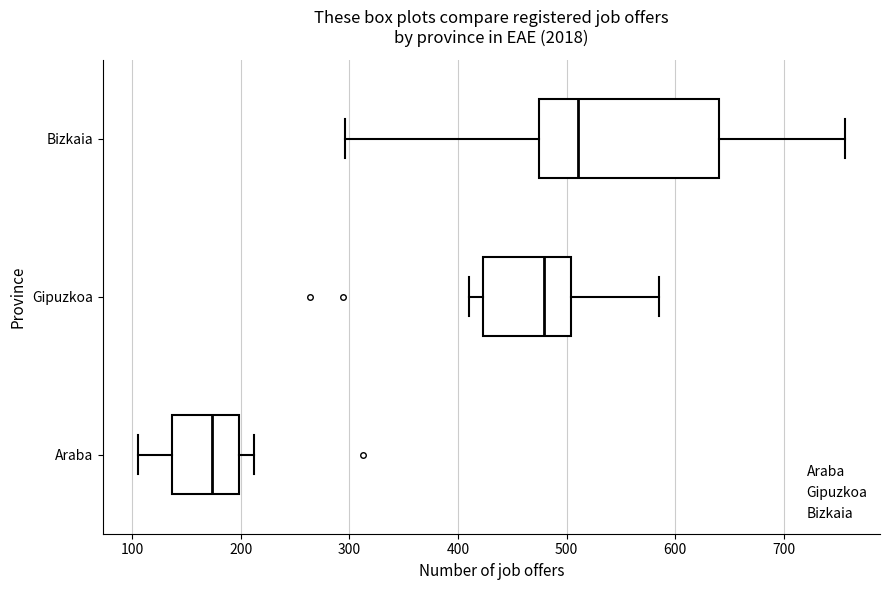

Reading bottom to top, transcribe this box plot: for each box, give where its median line is, the range the box spans, and where its two whiskers end, as read against the x-axis. The values are not printed on the chart, so give them approximately, as read against the axis.

Araba: median 170, box 140 to 200, whiskers 110 to 210
Gipuzkoa: median 480, box 420 to 500, whiskers 410 to 590
Bizkaia: median 510, box 470 to 640, whiskers 300 to 760